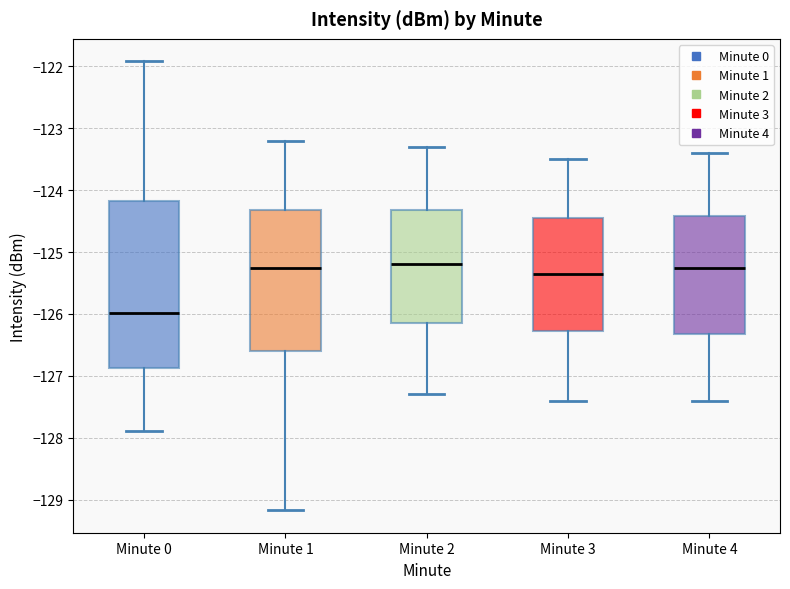

Reading left to right, transcribe this box plot: for each box, give where its median line is, the range the box spans, and where its two whiskers end, as read against the y-axis. The values are not printed on the chart, so give them approximately, as read against the axis.

Minute 0: median -126.0, box -126.9 to -124.2, whiskers -127.9 to -121.9
Minute 1: median -125.2, box -126.6 to -124.3, whiskers -129.2 to -123.2
Minute 2: median -125.2, box -126.1 to -124.3, whiskers -127.3 to -123.3
Minute 3: median -125.3, box -126.3 to -124.4, whiskers -127.4 to -123.5
Minute 4: median -125.2, box -126.3 to -124.4, whiskers -127.4 to -123.4